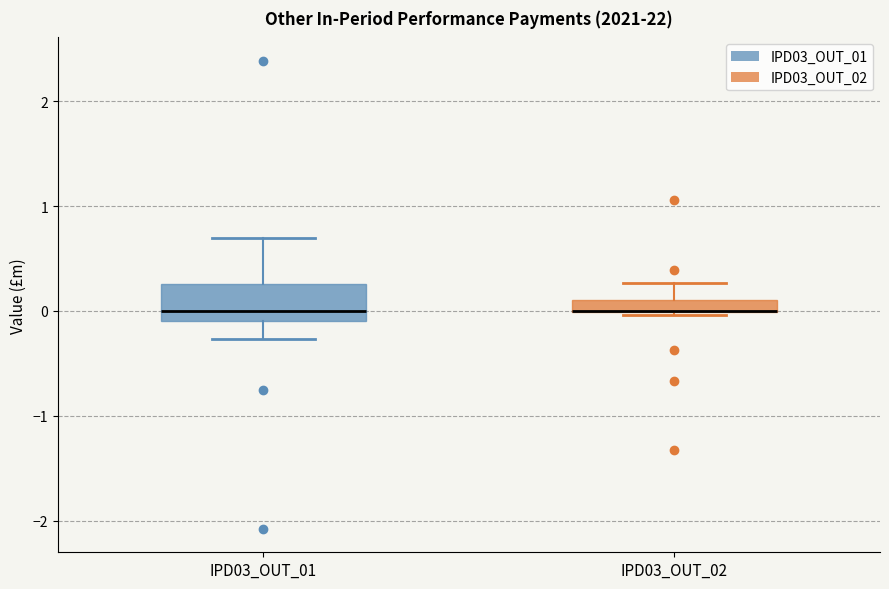

Where is the upper edge of the box for IPD03_OUT_02 on the y-axis? The values are not printed on the chart, so give them approximately, as read against the axis.

0.1